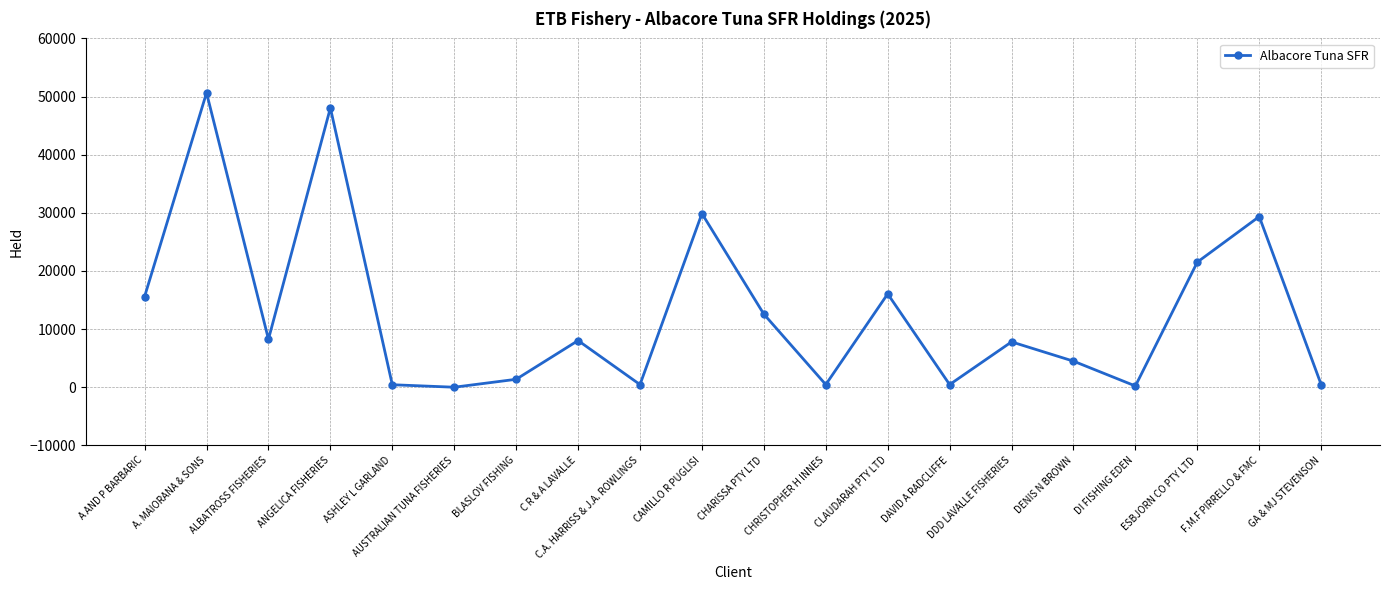

What is the difference between the maximum and minimum values?

50641